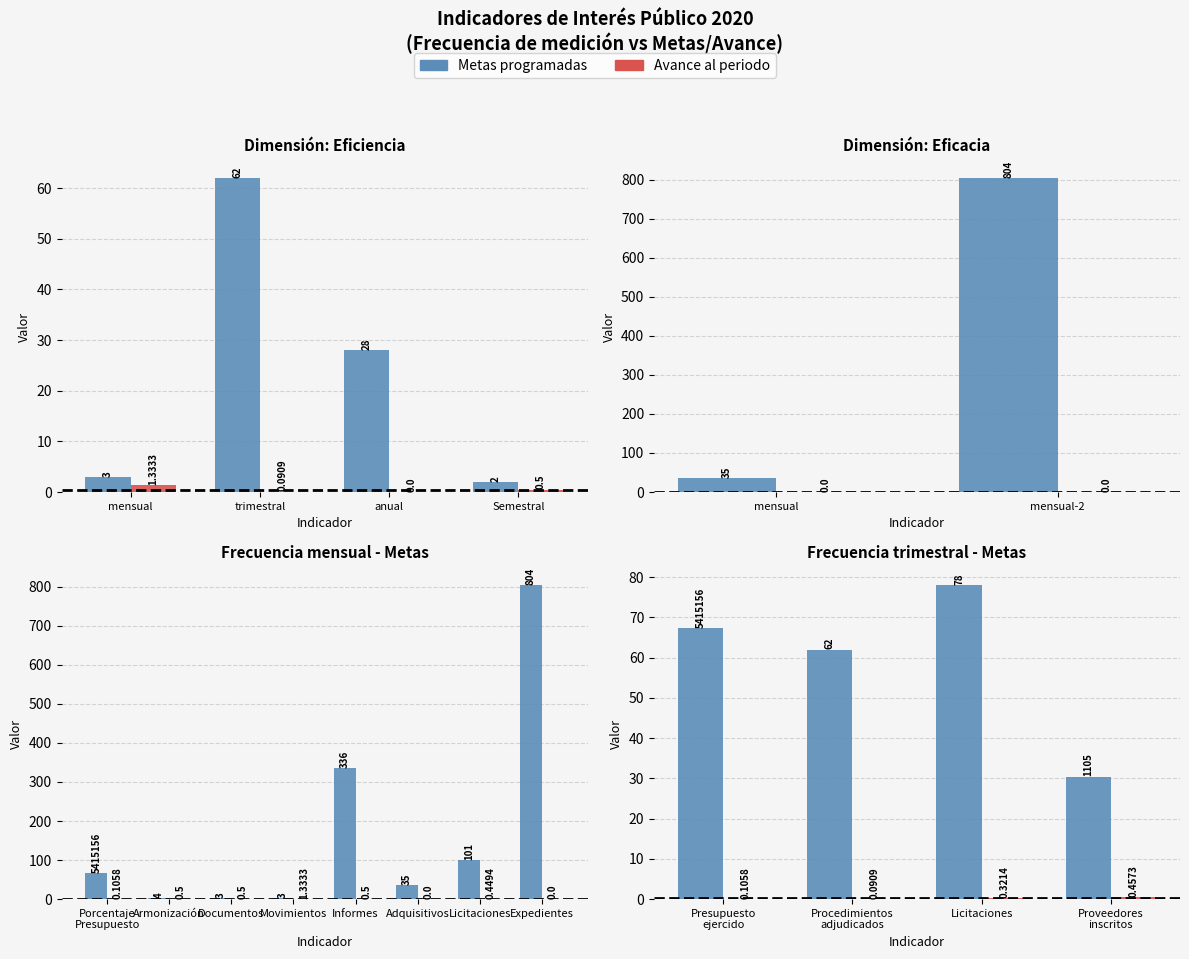

Between Proveedores inscritos and Presupuesto ejercido, which is larger?

Presupuesto ejercido